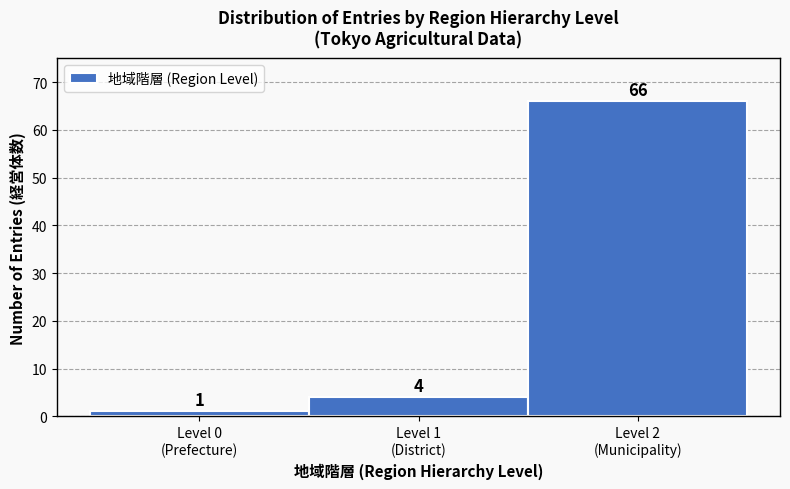

Reading left to right, transcribe all the data shown in this chart.

1	4	66